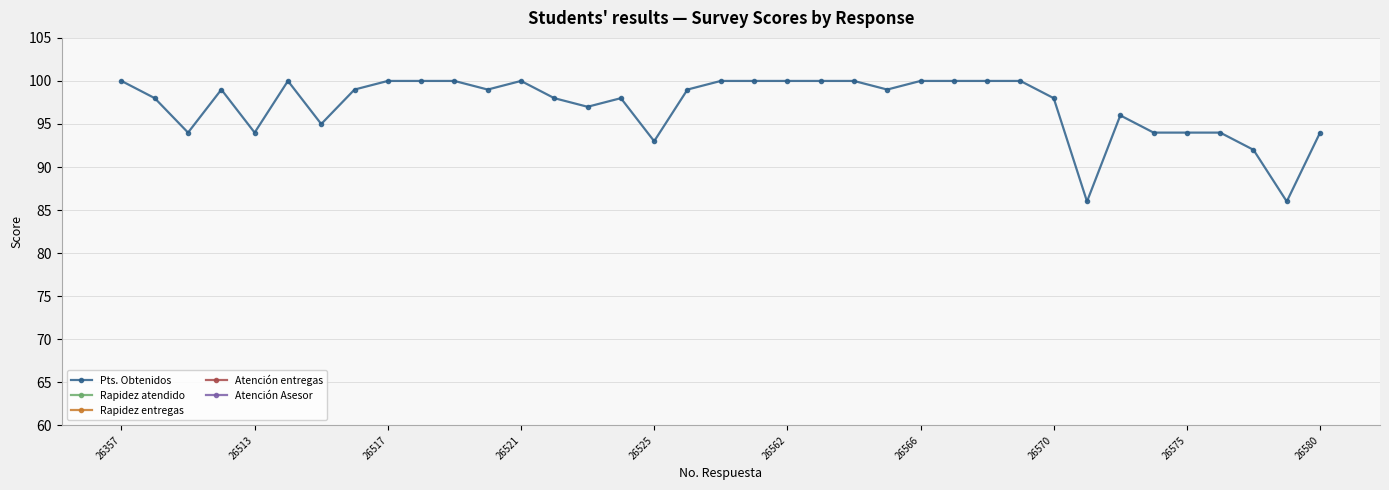

What are all the series names shown in the legend?

Pts. Obtenidos, Rapidez atendido, Rapidez entregas, Atención entregas, Atención Asesor